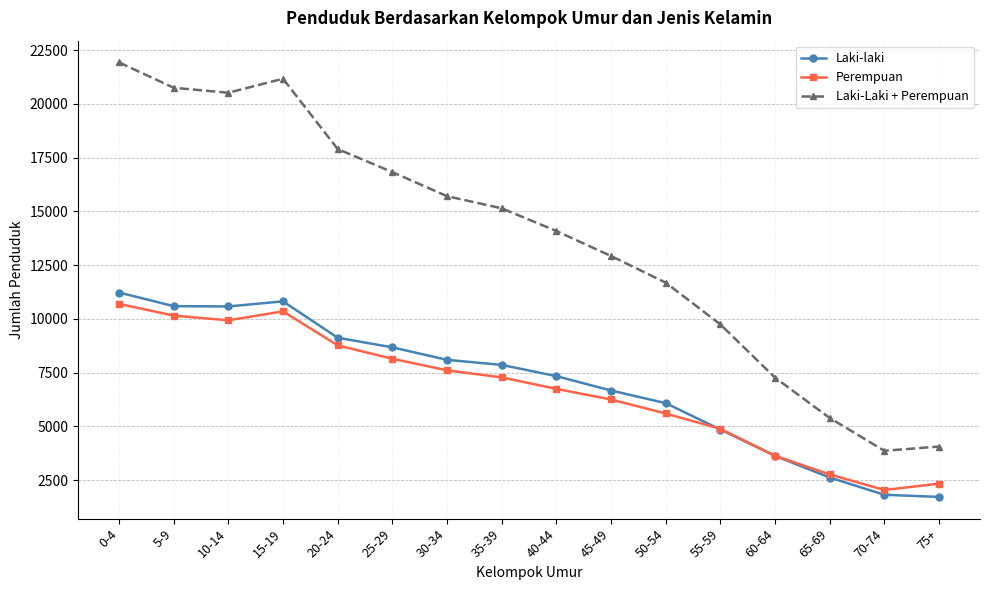

What is the greatest value displayed?

21935